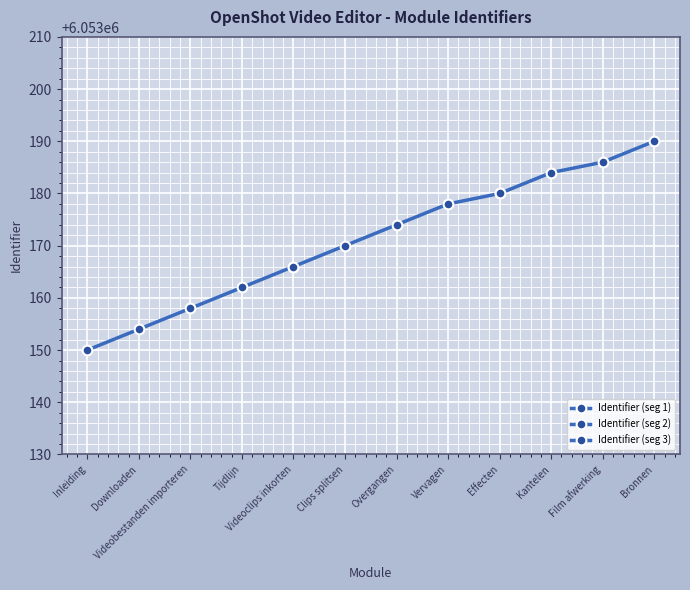

List the labels in order of value, smallest first.

Inleiding, Downloaden, Videobestanden importeren, Tijdlijn, Videoclips inkorten, Clips splitsen, Overgangen, Vervagen, Effecten, Kantelen, Film afwerking, Bronnen